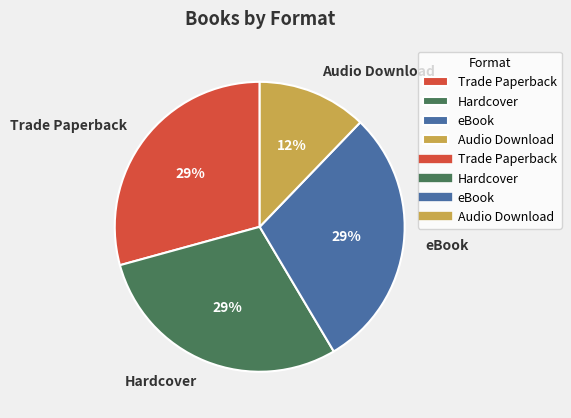

Does Trade Paperback represent more than half of the total?

No